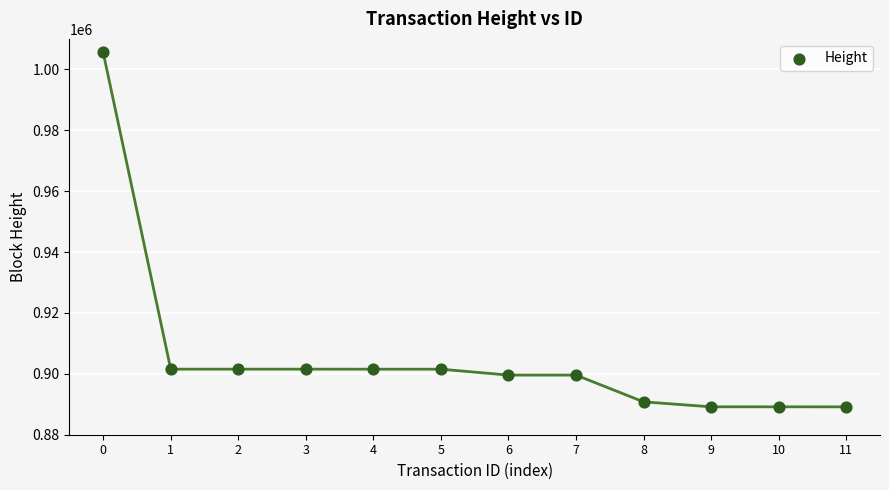

What is the average Y value?

905888